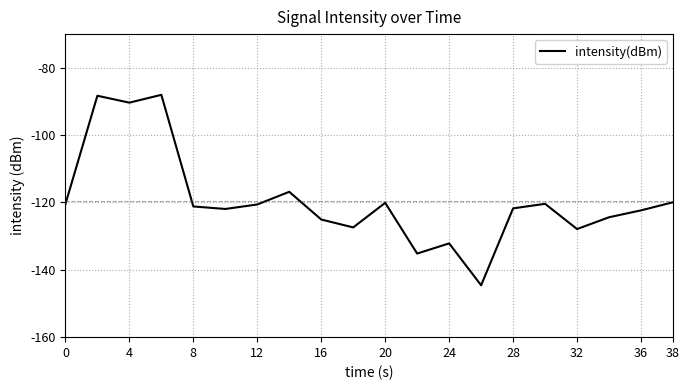

What is the difference between the maximum and minimum values?

56.6